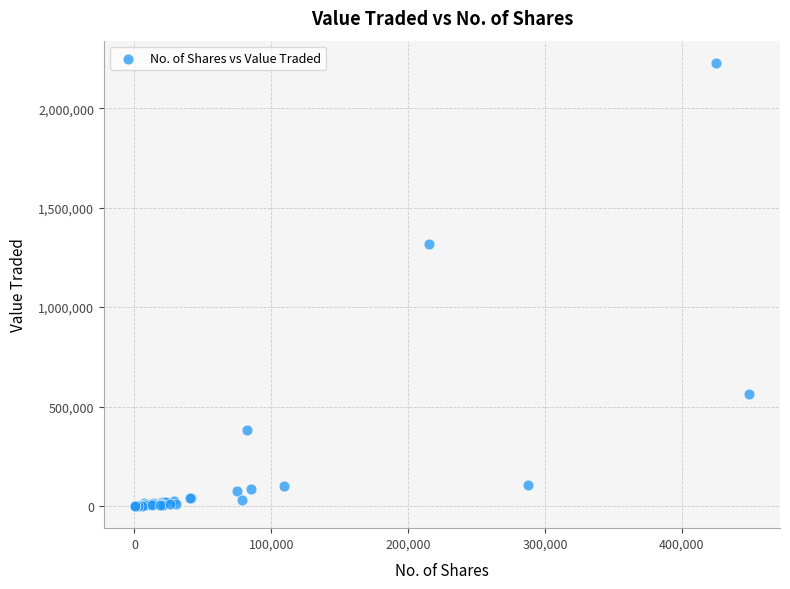

What Y value in the scatter plot is closest to 1113977?

1318624